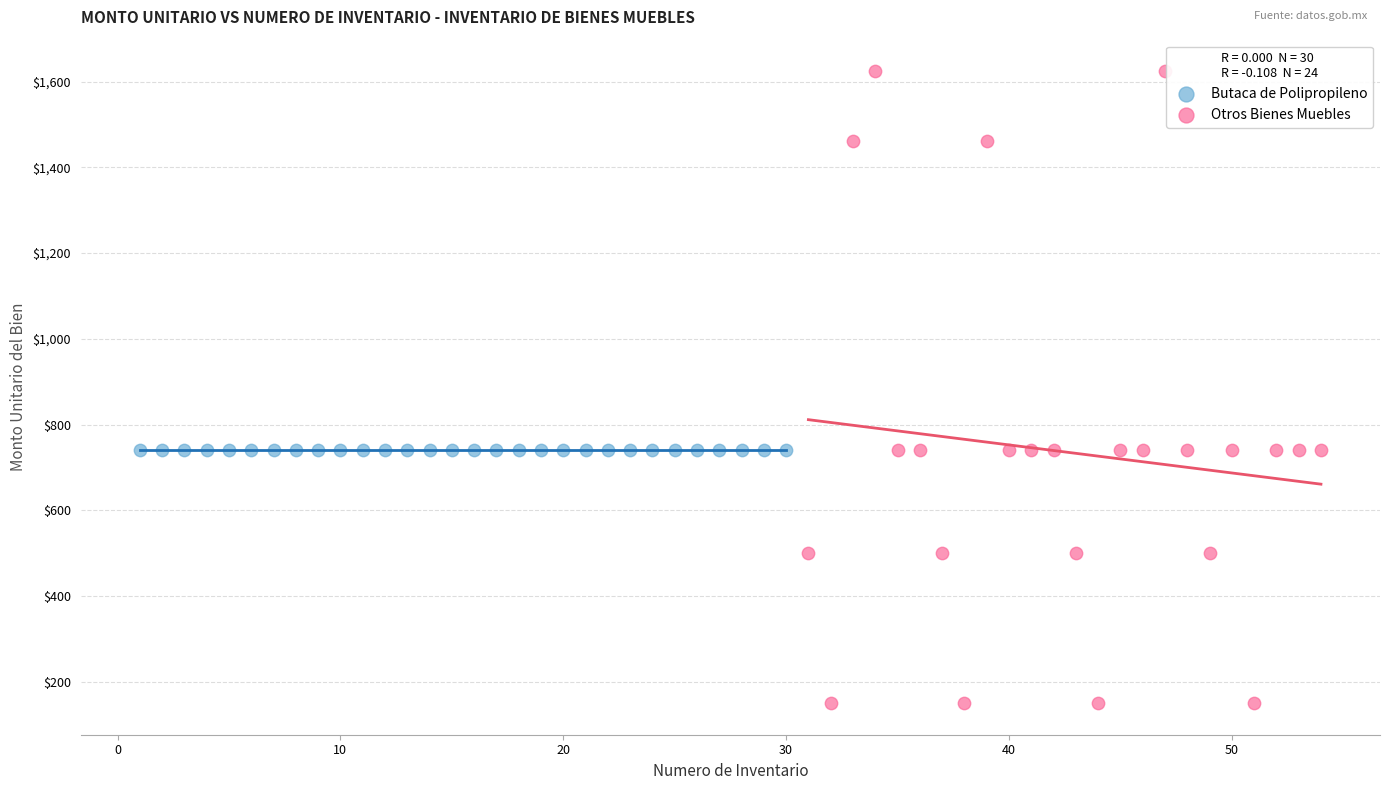

Which series reaches the maximum Y coordinate?

Otros Bienes Muebles